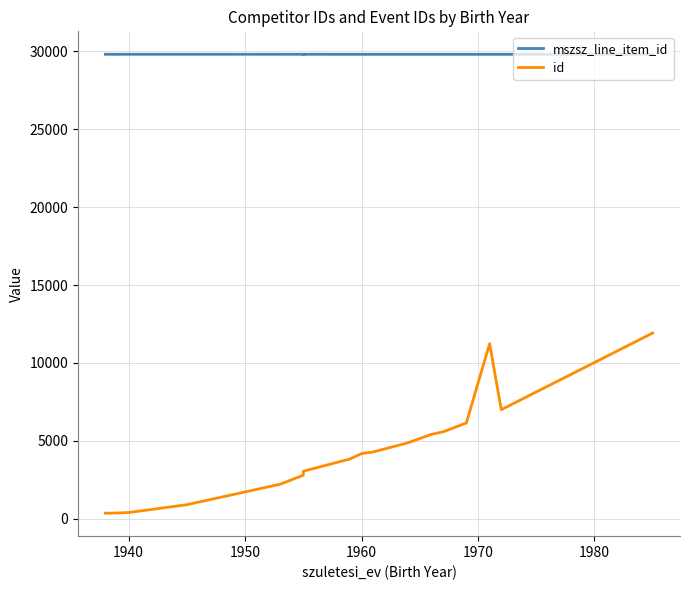

What are all the series names shown in the legend?

mszsz_line_item_id, id